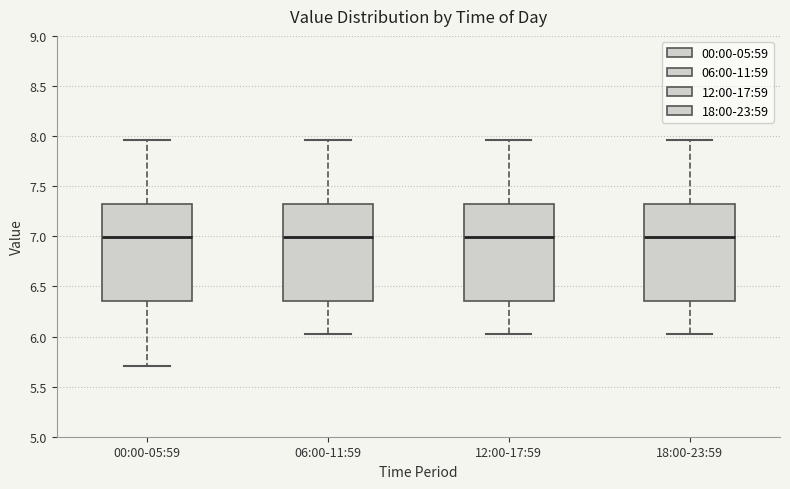

Reading left to right, read every box against the y-axis: the position of its median line, the range the box covers, and the ends of its whiskers. The values are not printed on the chart, so give them approximately, as read against the axis.

00:00-05:59: median 7.00, box 6.35 to 7.30, whiskers 5.70 to 7.95
06:00-11:59: median 7.00, box 6.35 to 7.30, whiskers 6.05 to 7.95
12:00-17:59: median 7.00, box 6.35 to 7.30, whiskers 6.05 to 7.95
18:00-23:59: median 7.00, box 6.35 to 7.30, whiskers 6.05 to 7.95